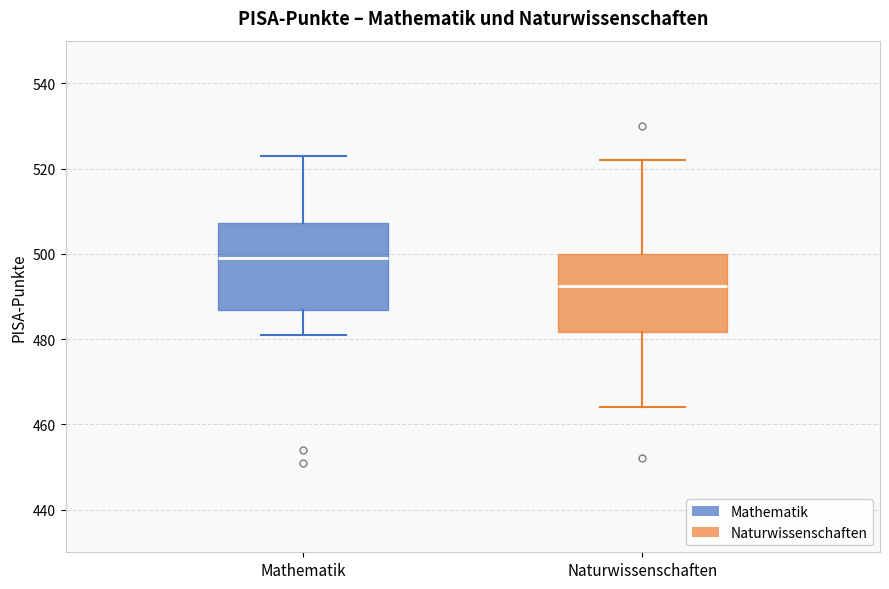

Which box's median line is the highest?

Mathematik